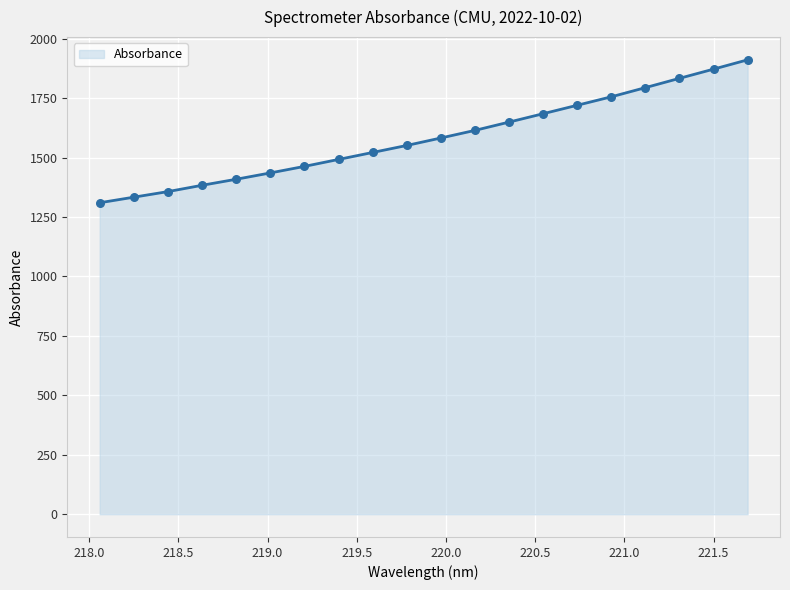

What is the maximum value shown in the chart?

1911.0